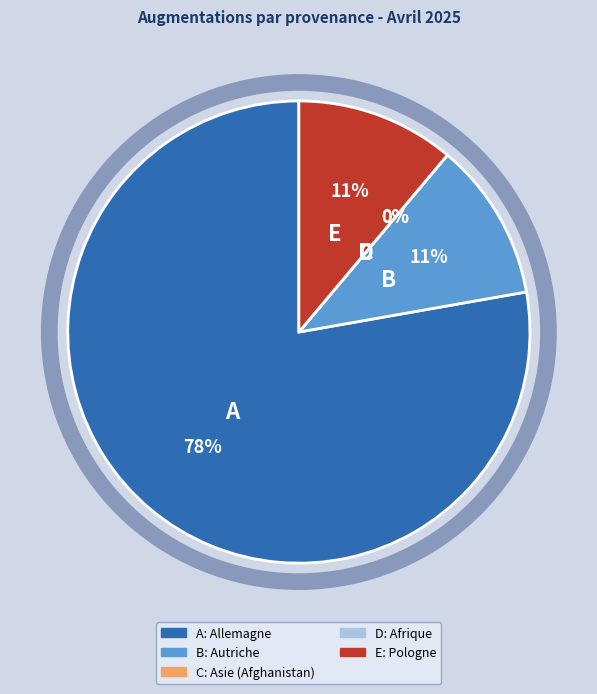

Rank the categories by value from highest to lowest.

Allemagne, Autriche, Pologne, Asie (Afghanistan), Afrique